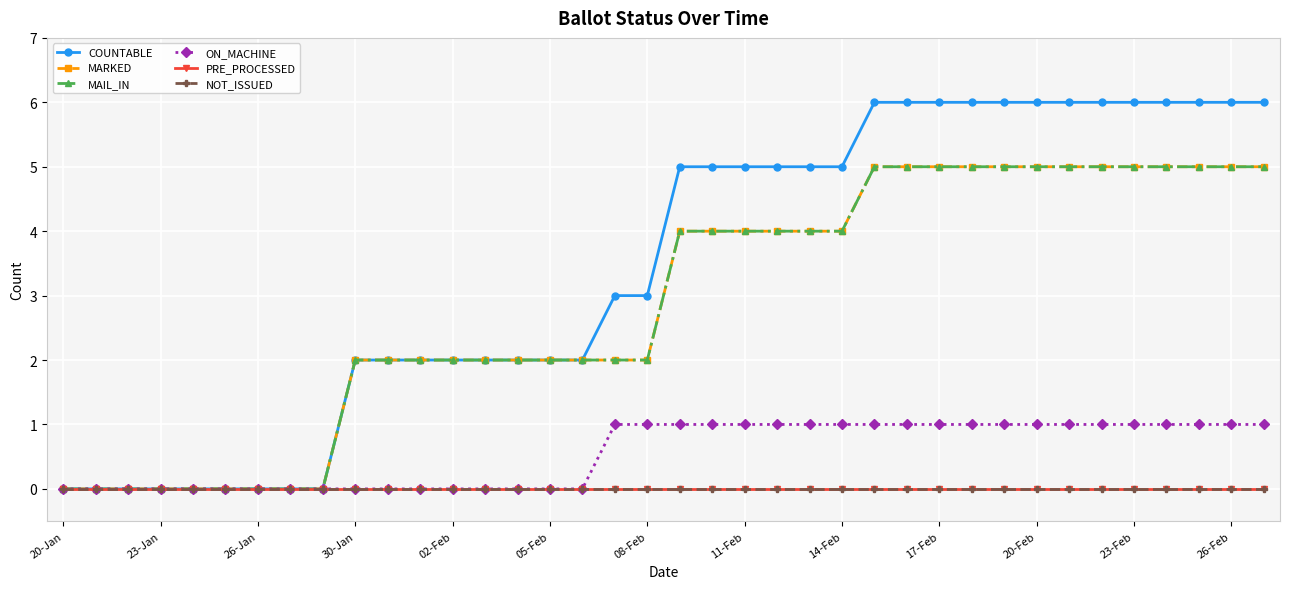

Rank the series by their maximum value, from highest to lowest.

COUNTABLE, MARKED, MAIL_IN, ON_MACHINE, PRE_PROCESSED, NOT_ISSUED